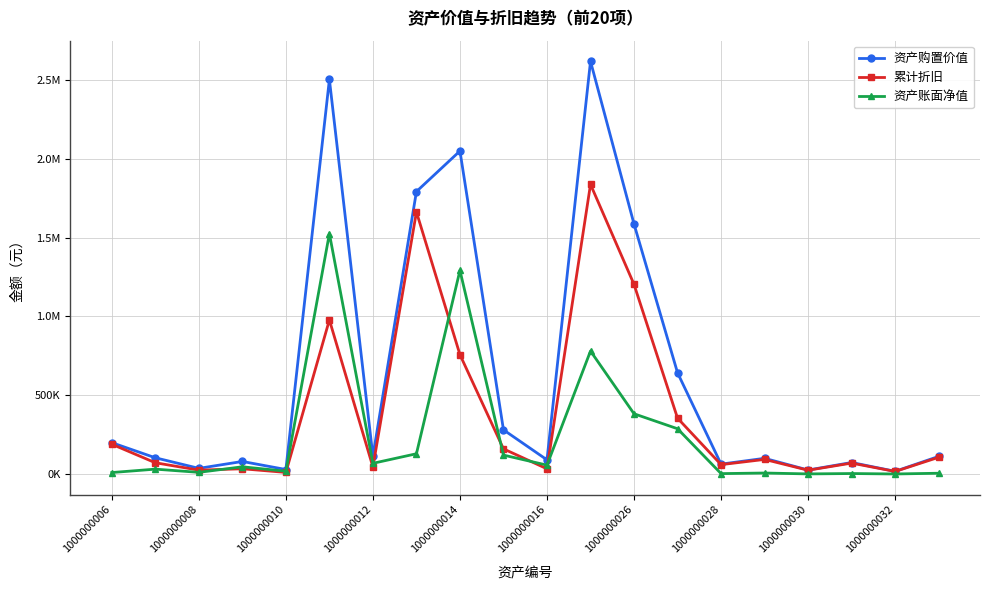

What is the difference between the maximum and minimum values in the 资产账面净值 series?

1524392.4